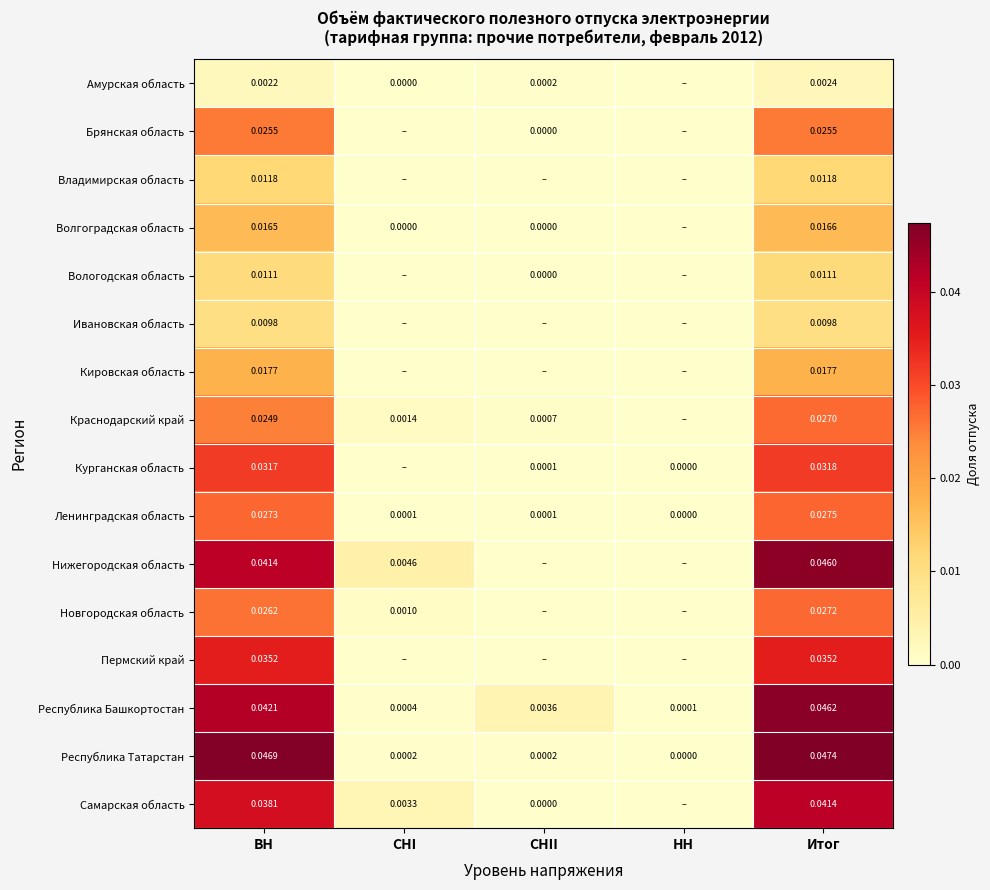

At which label does Ленинградская область reach its minimum?

НН